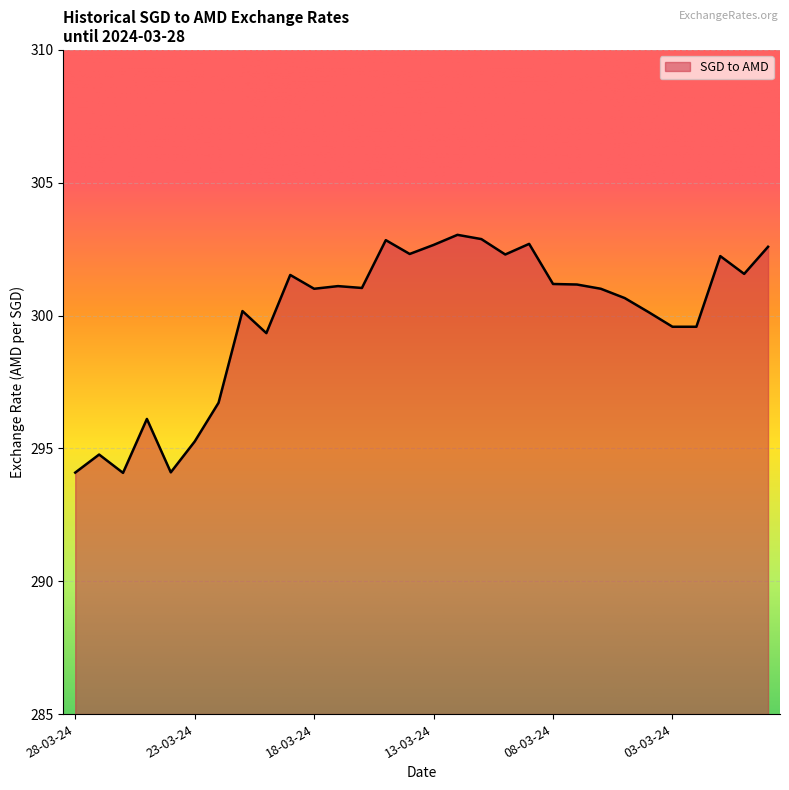

What is the smallest value displayed?

294.1